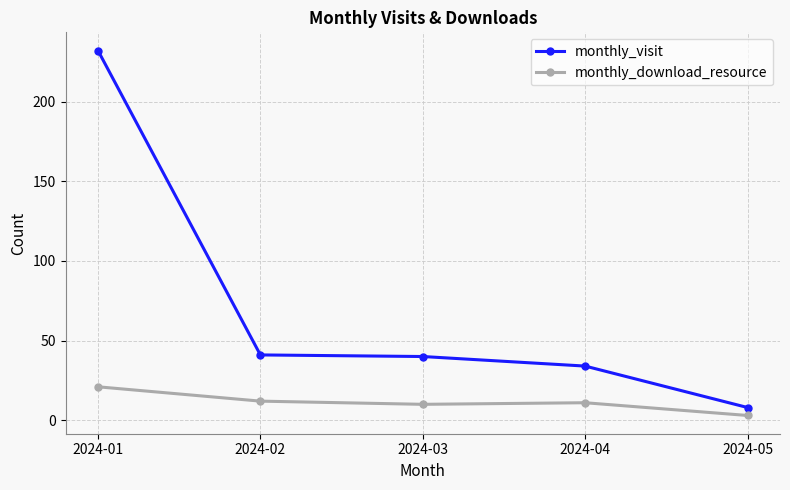

Which category has the highest value in the monthly_visit series?

2024-01